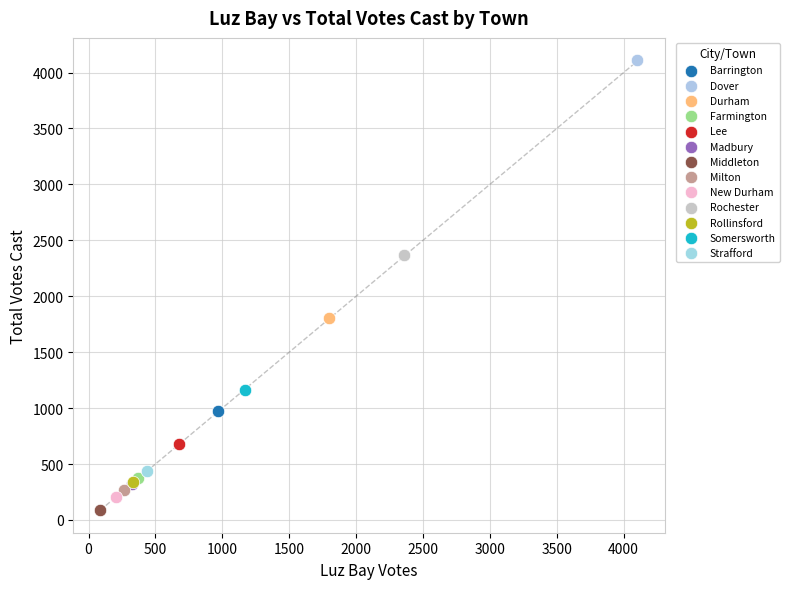

What are all the series names shown in the legend?

Barrington, Dover, Durham, Farmington, Lee, Madbury, Middleton, Milton, New Durham, Rochester, Rollinsford, Somersworth, Strafford